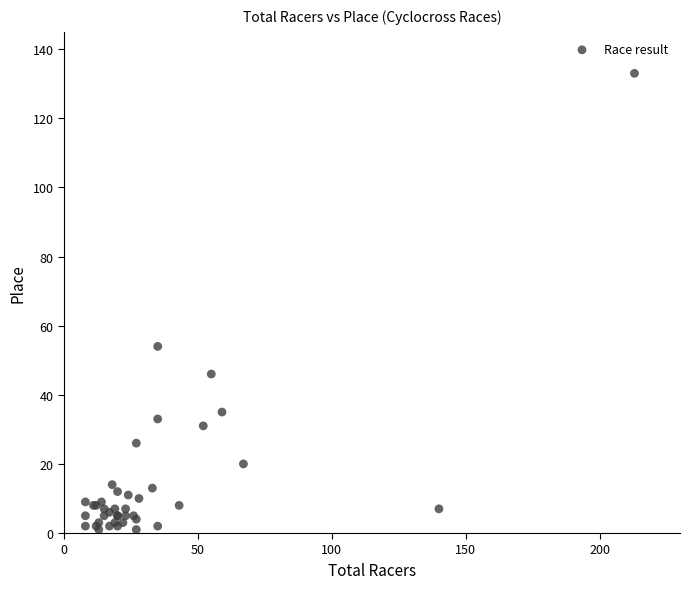

What Y value in the scatter plot is closest to 67?

54